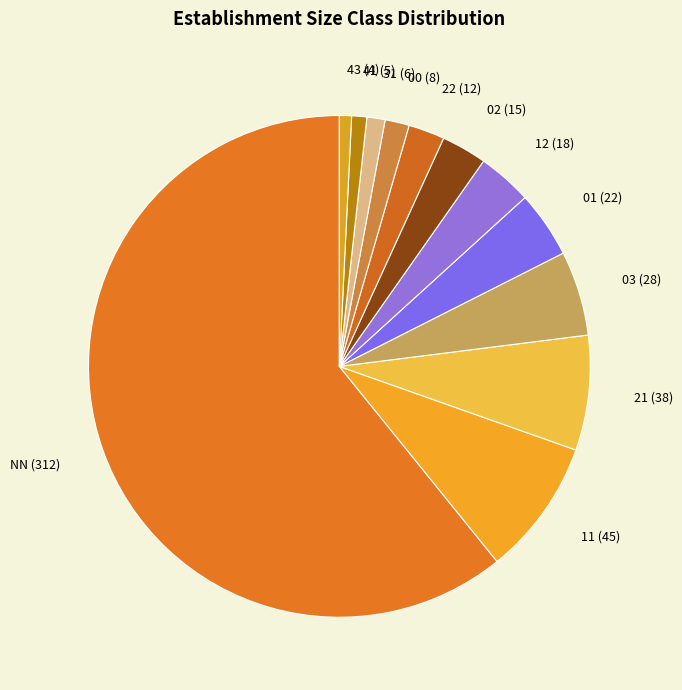

Is there any slice that represents more than half of the pie?

Yes